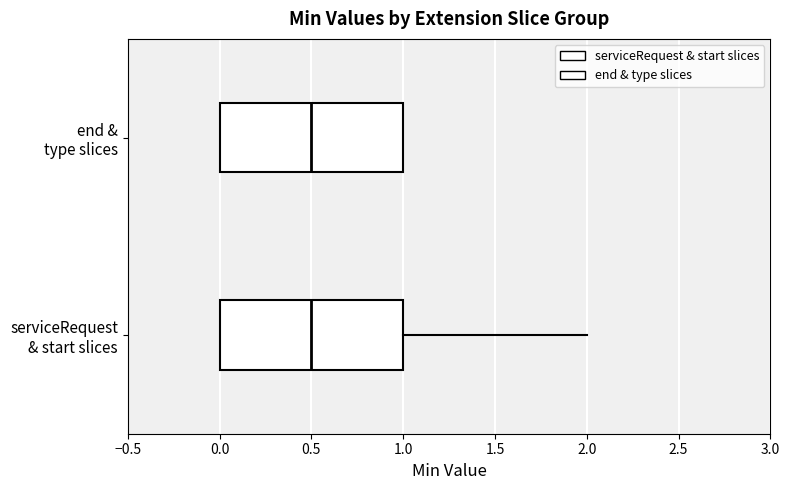

Reading bottom to top, read every box against the x-axis: the position of its median line, the range the box covers, and the ends of its whiskers. The values are not printed on the chart, so give them approximately, as read against the axis.

serviceRequest & start slices: median 0.5, box 0.0 to 1.0, whiskers 0.0 to 2.0
end & type slices: median 0.5, box 0.0 to 1.0, whiskers 0.0 to 1.0